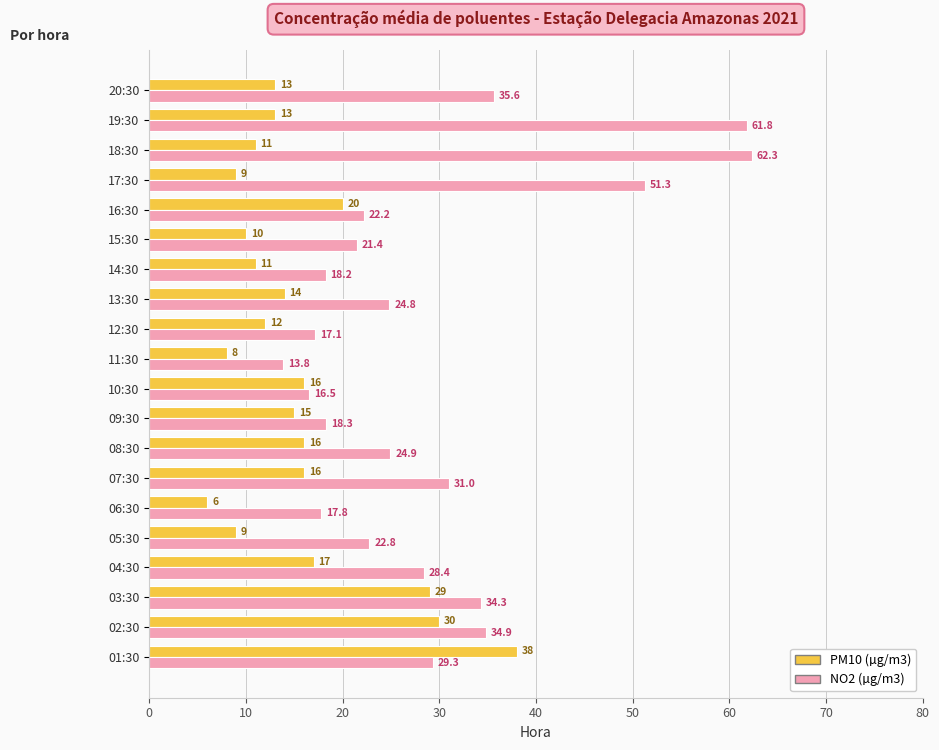

What is the average value of the NO2 (µg/m3) series?

29.3